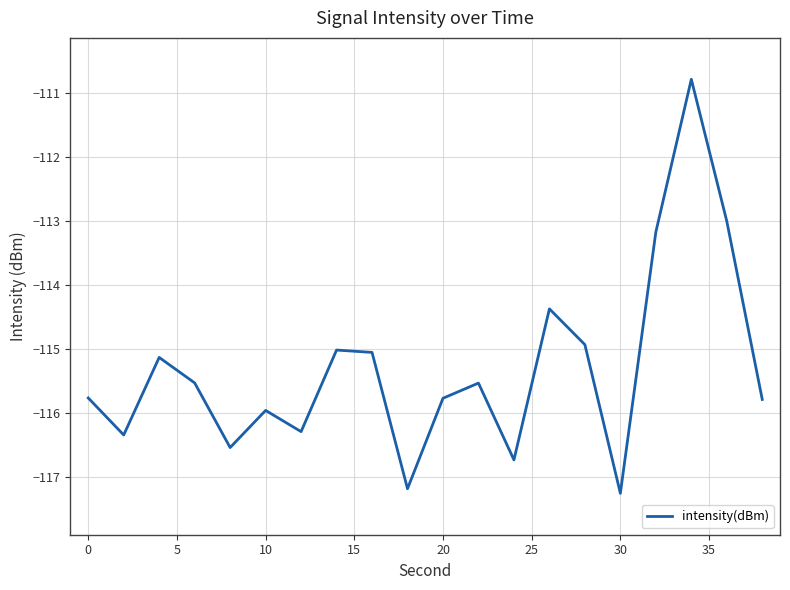

Reading right to left, transcribe all the data shown in this chart.

-115.8	-113.0	-110.8	-113.2	-117.2	-114.9	-114.4	-116.7	-115.5	-115.8	-117.2	-115.0	-115.0	-116.3	-116.0	-116.5	-115.5	-115.1	-116.3	-115.8